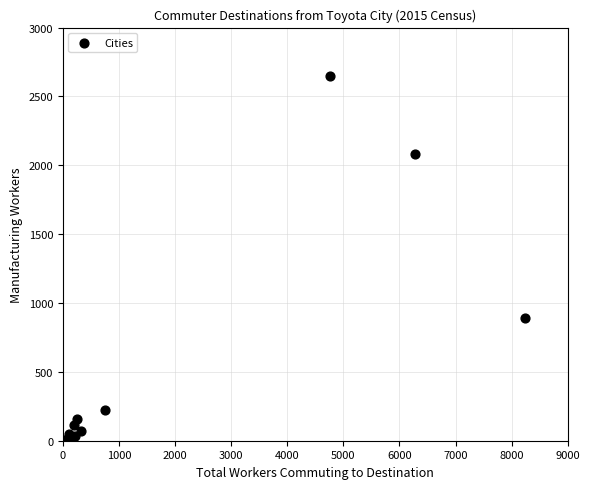

What Y value in the scatter plot is closest to 1323?

889